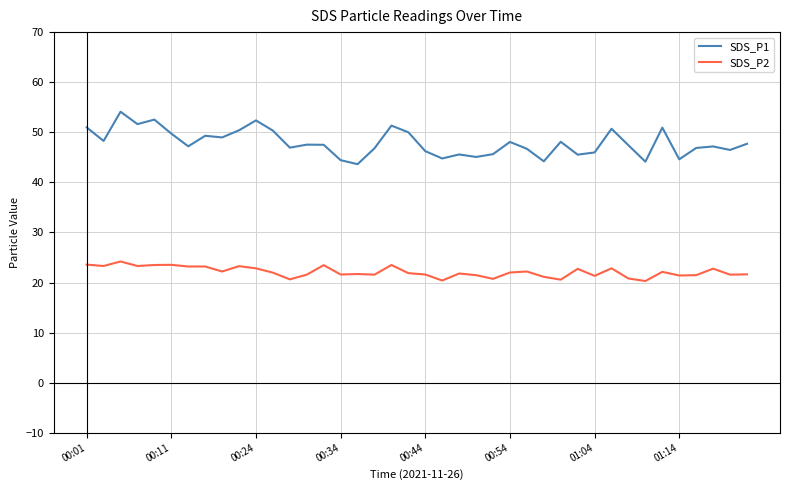

List the series in order of their overall mean, highest first.

SDS_P1, SDS_P2